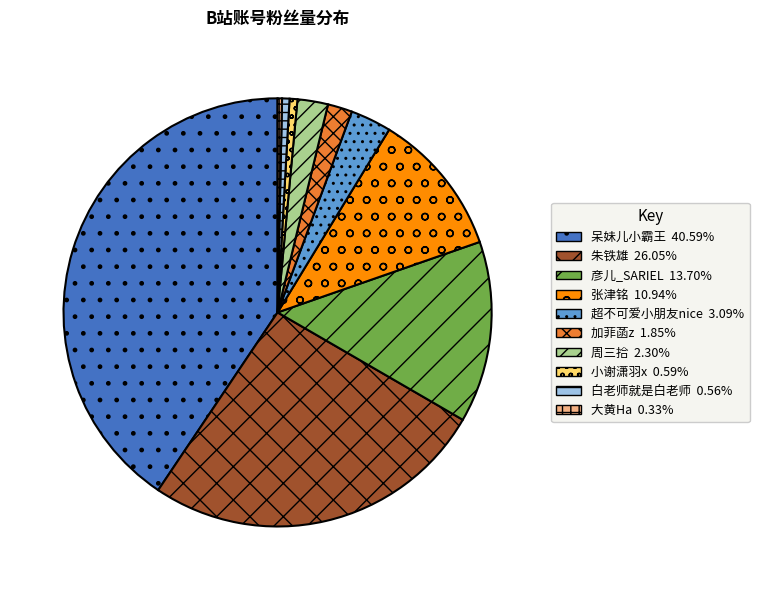

Which category has the biggest portion of the pie?

呆妹儿小霸王